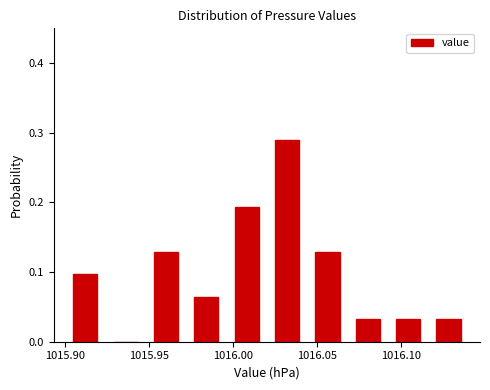

Reading left to right, list every bar in this chart as the range it spans on the x-axis followed by its height. Neither the bar edges nor the heights are printed on the chart, so give them approximately, as read against the axes.

1015.900 to 1015.924: 0.10
1015.924 to 1015.948: 0
1015.948 to 1015.972: 0.13
1015.972 to 1015.996: 0.06
1015.996 to 1016.020: 0.19
1016.020 to 1016.044: 0.29
1016.044 to 1016.068: 0.13
1016.068 to 1016.092: 0.03
1016.092 to 1016.116: 0.03
1016.116 to 1016.140: 0.03